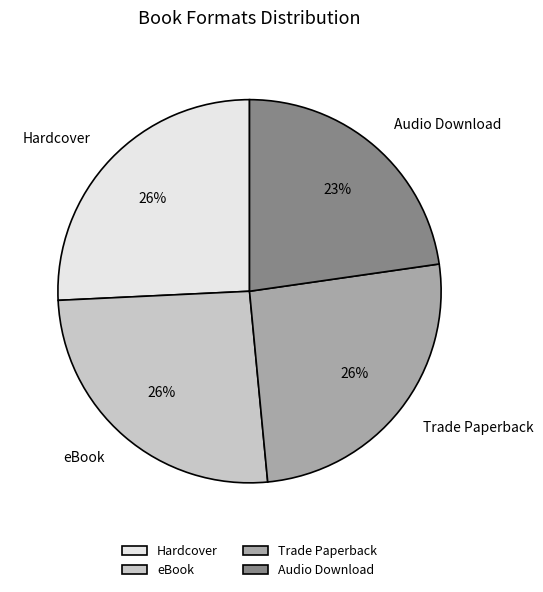

How many segments does this pie chart have?

4